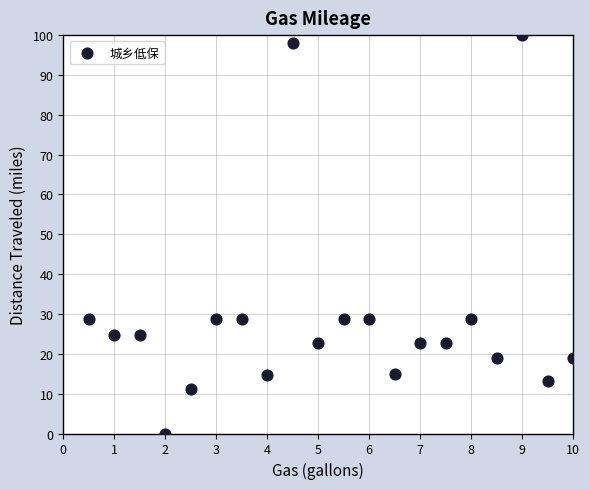

What is the range of X values (max minus min)?

9.5